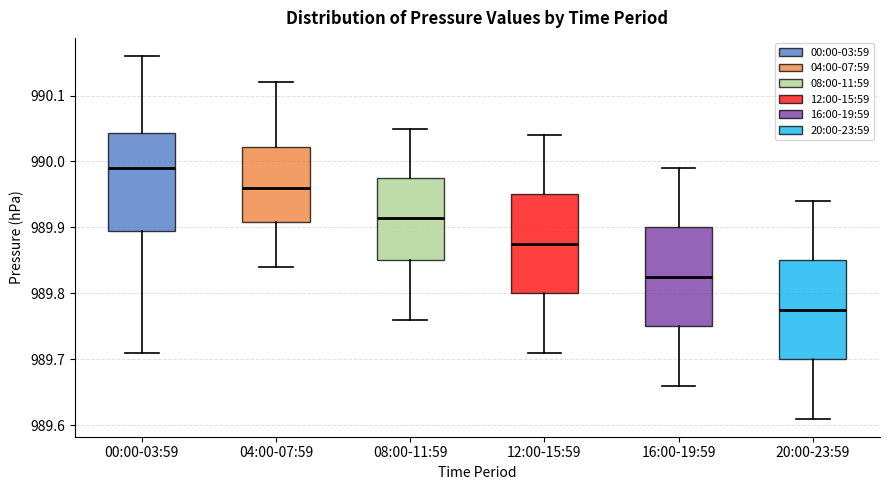

Reading left to right, read every box against the y-axis: the position of its median line, the range the box covers, and the ends of its whiskers. The values are not printed on the chart, so give them approximately, as read against the axis.

00:00-03:59: median 989.99, box 989.90 to 990.04, whiskers 989.71 to 990.16
04:00-07:59: median 989.96, box 989.91 to 990.02, whiskers 989.84 to 990.12
08:00-11:59: median 989.92, box 989.85 to 989.98, whiskers 989.76 to 990.05
12:00-15:59: median 989.88, box 989.80 to 989.95, whiskers 989.71 to 990.04
16:00-19:59: median 989.83, box 989.75 to 989.90, whiskers 989.66 to 989.99
20:00-23:59: median 989.78, box 989.70 to 989.85, whiskers 989.61 to 989.94